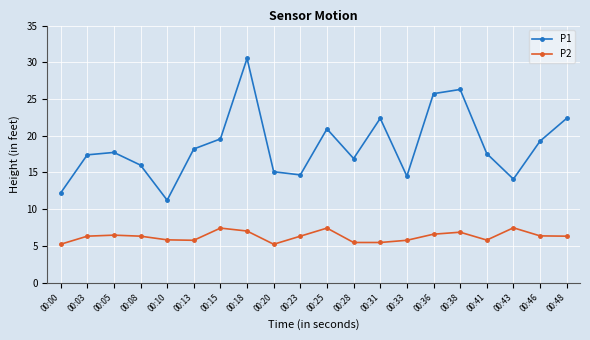

At which label is P1 closest to 20?

00:15